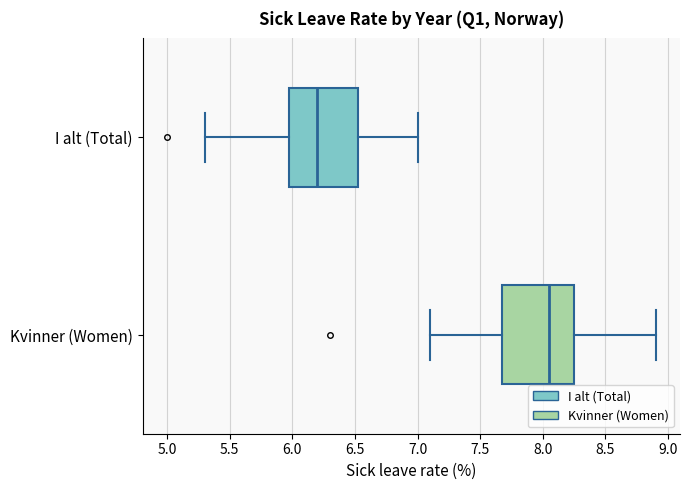

Where is the right edge of the box for Kvinner (Women) on the x-axis? The values are not printed on the chart, so give them approximately, as read against the axis.

8.25